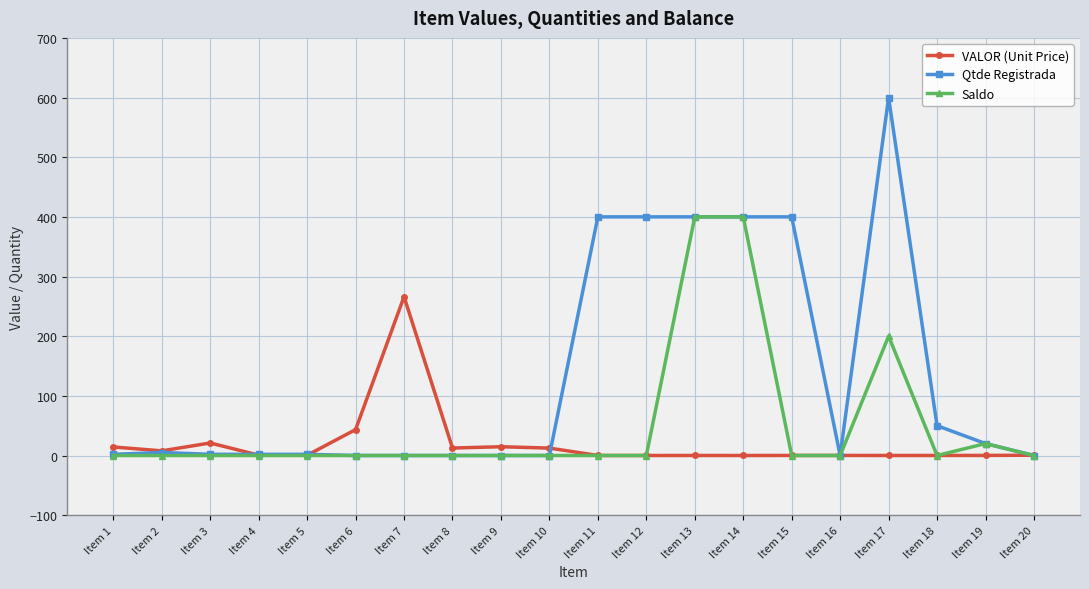

Which series has the largest total across all categories?

Qtde Registrada